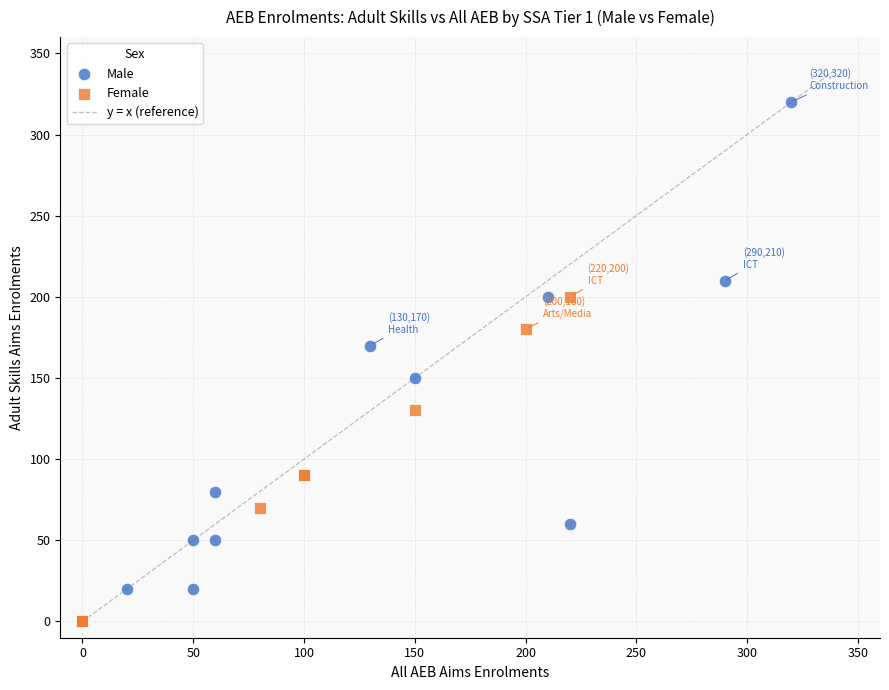

Which series has the largest Y range (max minus min)?

Male